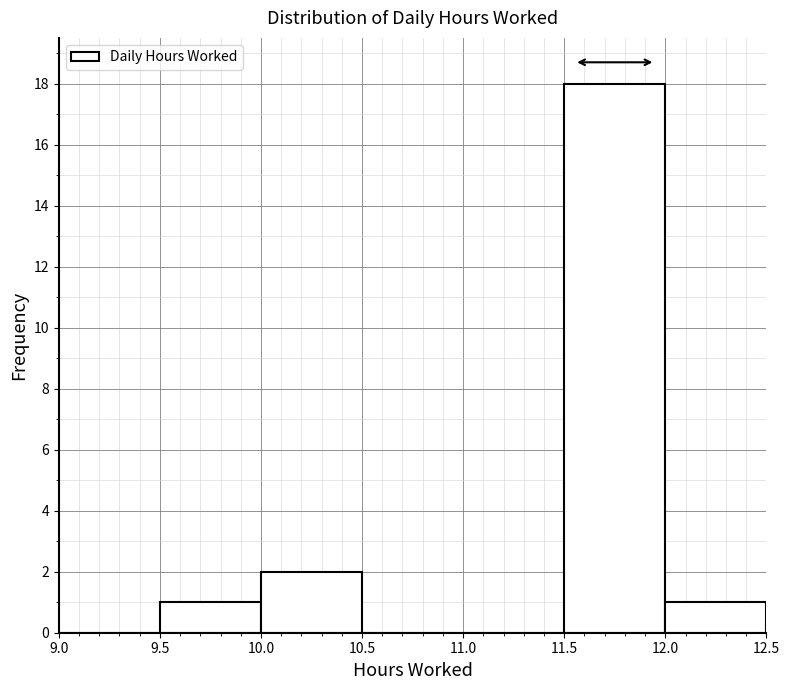

What is the height of the bar covering 12.0 to 12.5 on the x-axis? The values are not printed on the chart, so give them approximately, as read against the axis.

1